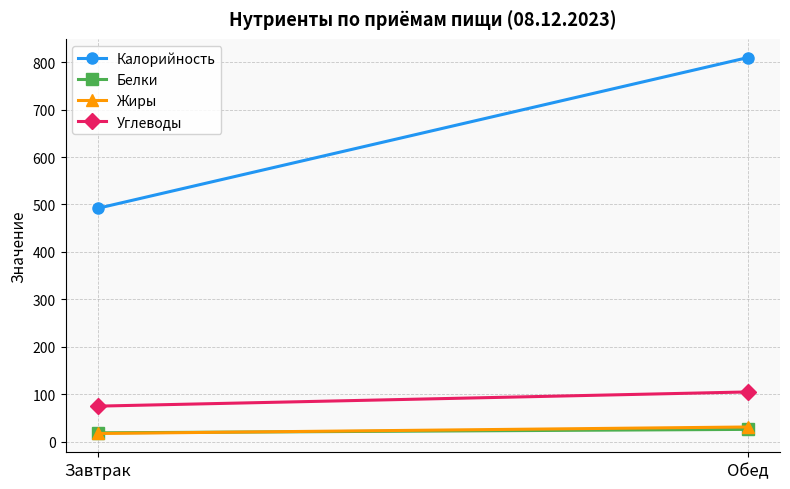

Which label corresponds to the smallest value in the chart?

Завтрак